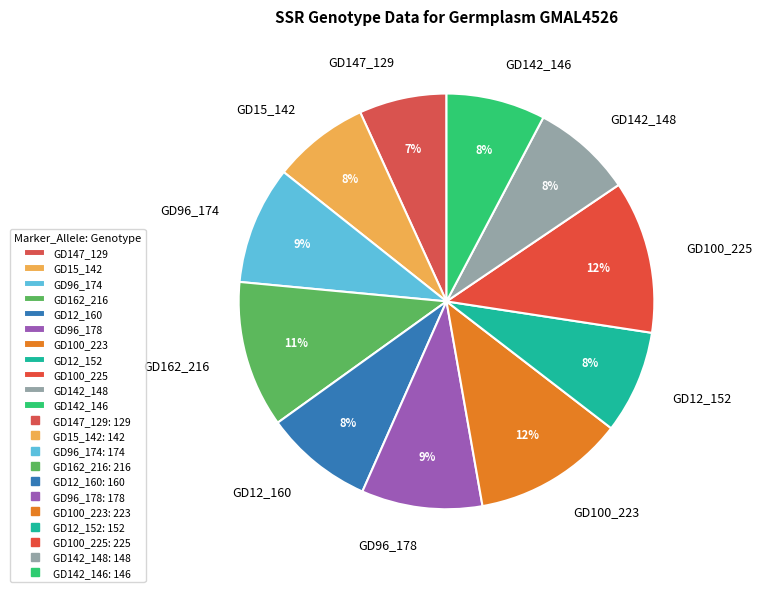

How many segments does this pie chart have?

11